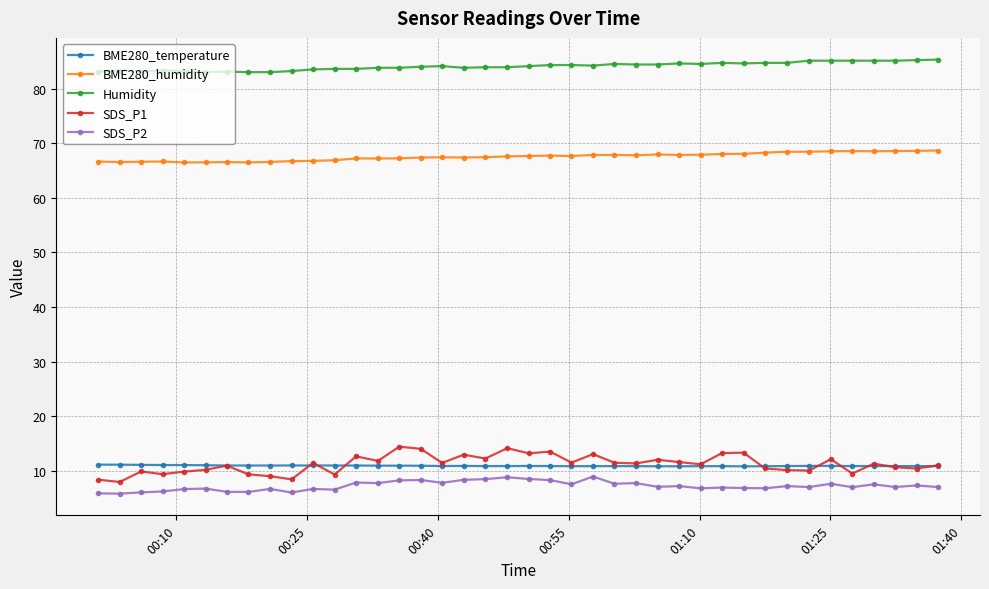

Which series has the widest spread of values?

SDS_P1